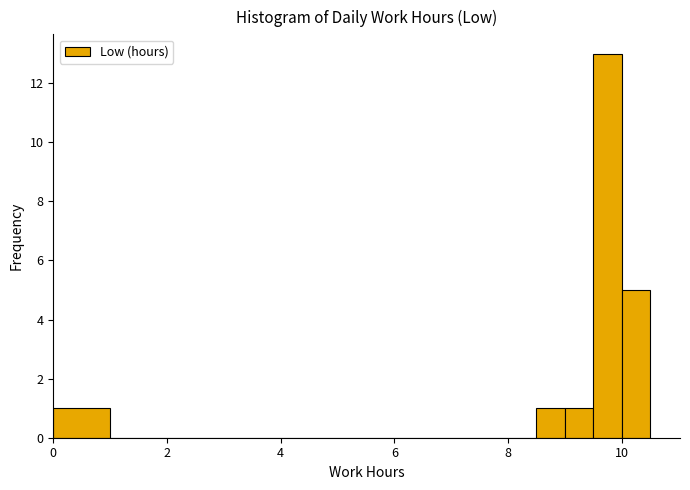

Read against the x-axis, roughly where is the centre of the tallest bar?

9.8